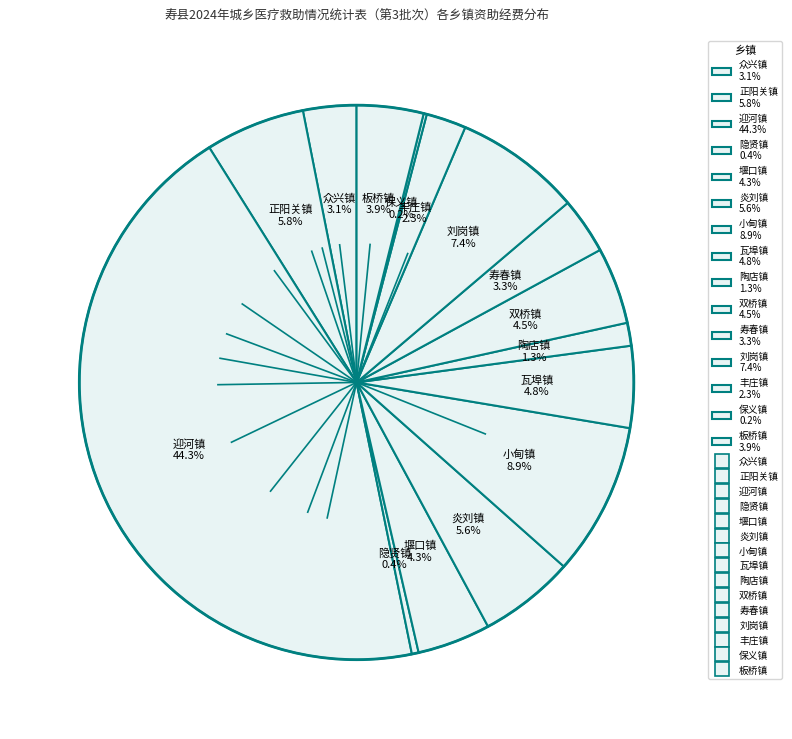

Approximately how many times larger is the value at 丰庄镇 2.3% compared to 寿春镇 3.3%?

0.7